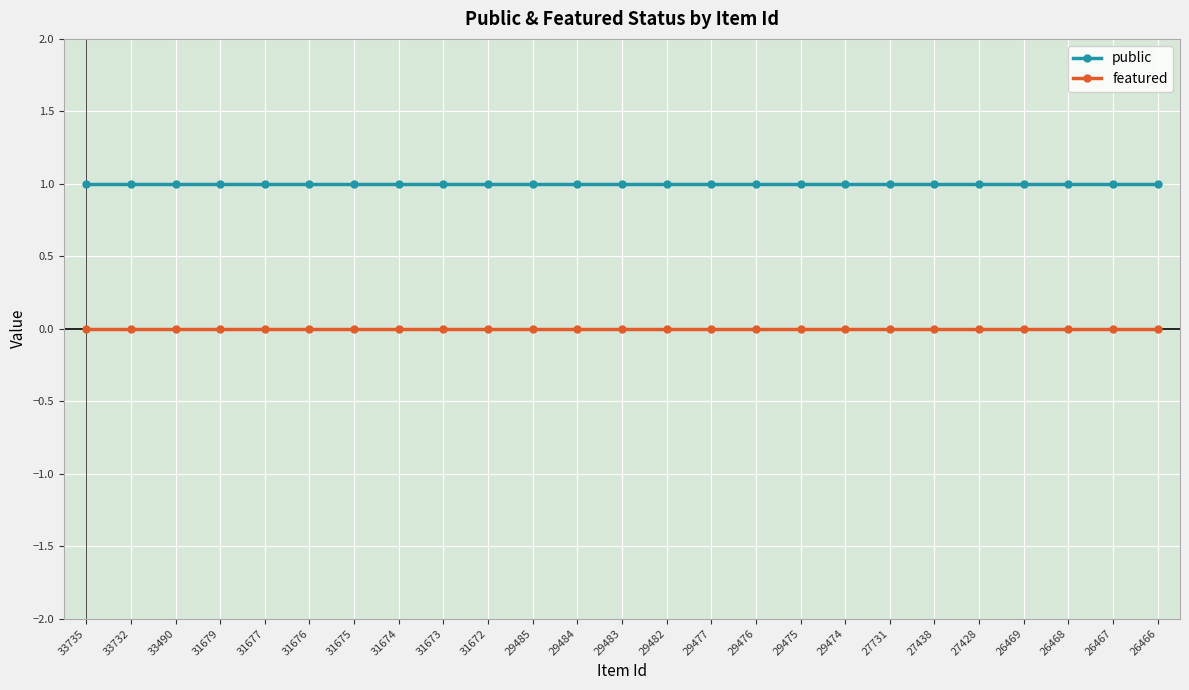

The value of public at 29484 is 0. True or false?

False